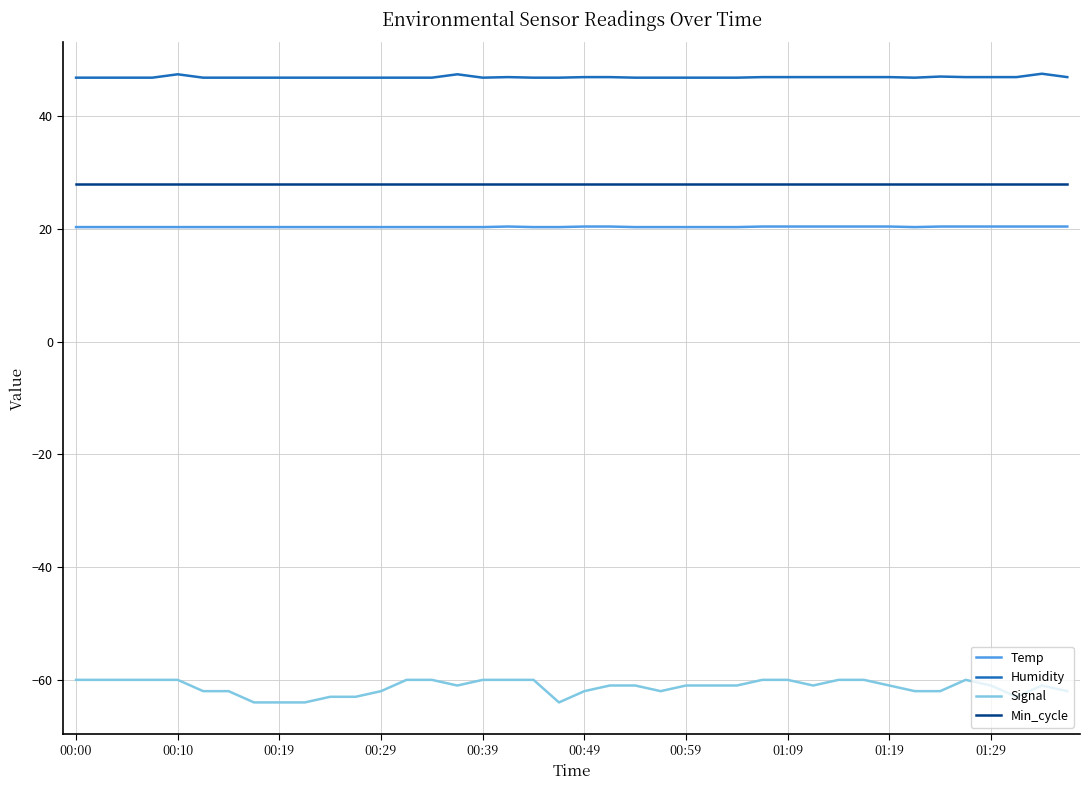

True or false: Temp and Signal cross at least once.

False